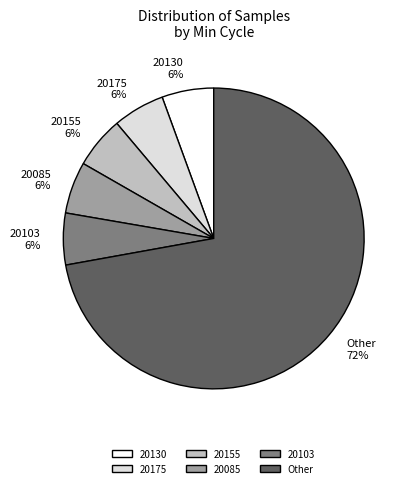

Which slice is the largest?

Other